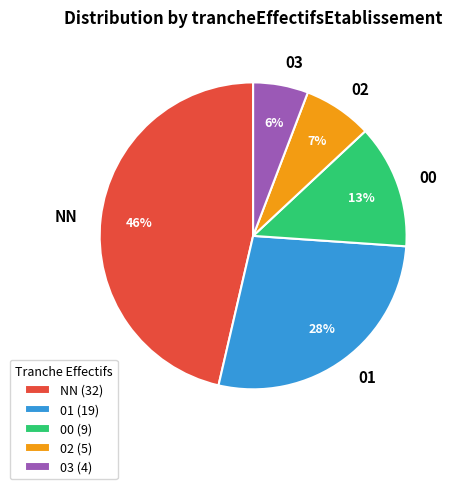

Is the sum of 01 and 03 greater than half?

No